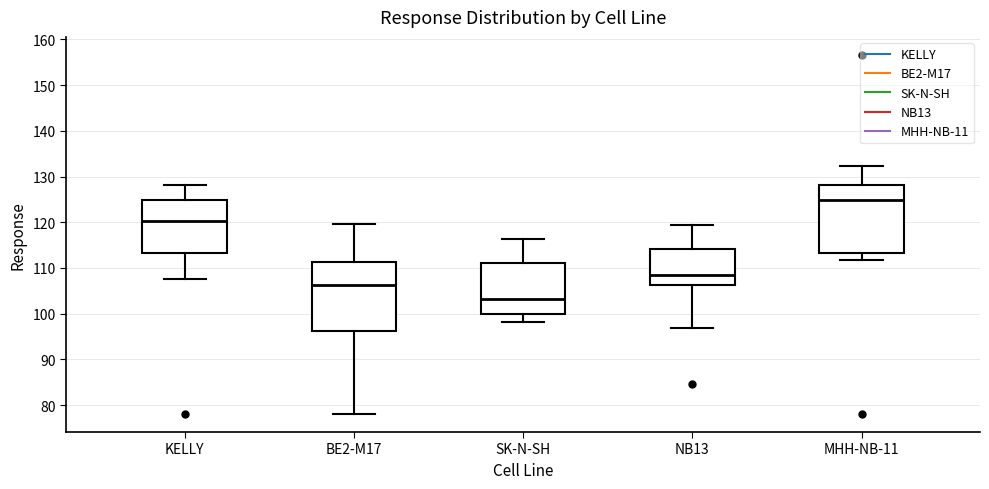

Where is the lower edge of the box for MHH-NB-11 on the y-axis? The values are not printed on the chart, so give them approximately, as read against the axis.

113